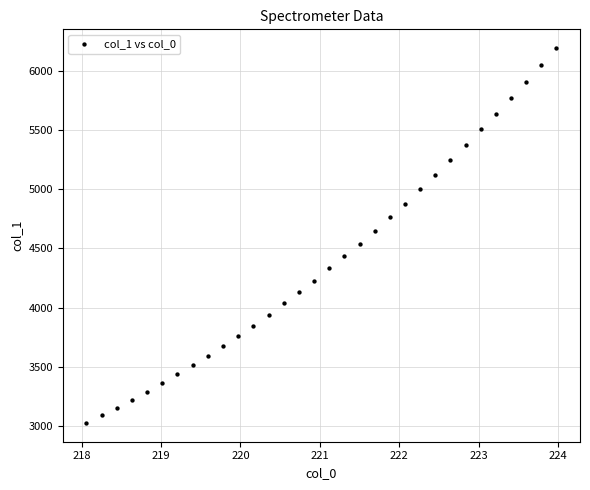

What is the range of Y values (max minus min)?

3169.9